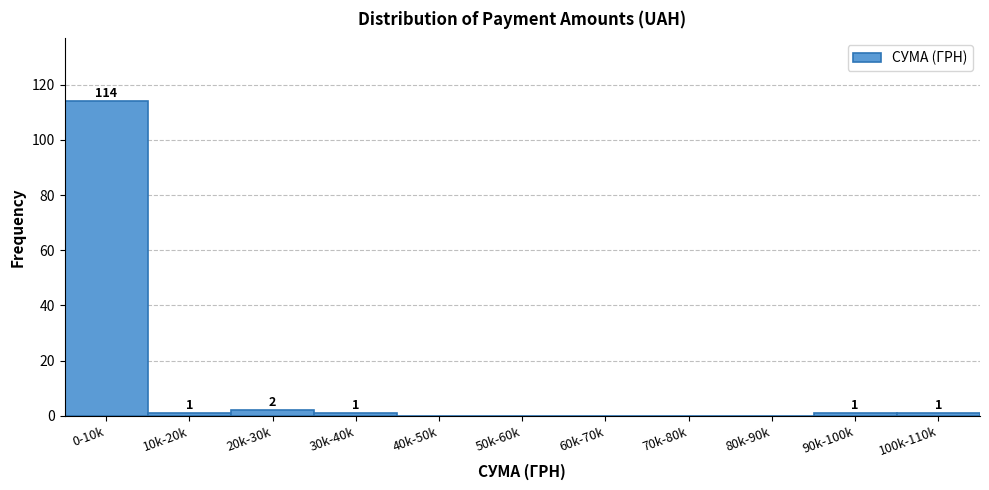

Reading right to left, extract all data points from this chart.

100k-110k=1	90k-100k=1	80k-90k=0	70k-80k=0	60k-70k=0	50k-60k=0	40k-50k=0	30k-40k=1	20k-30k=2	10k-20k=1	0-10k=114